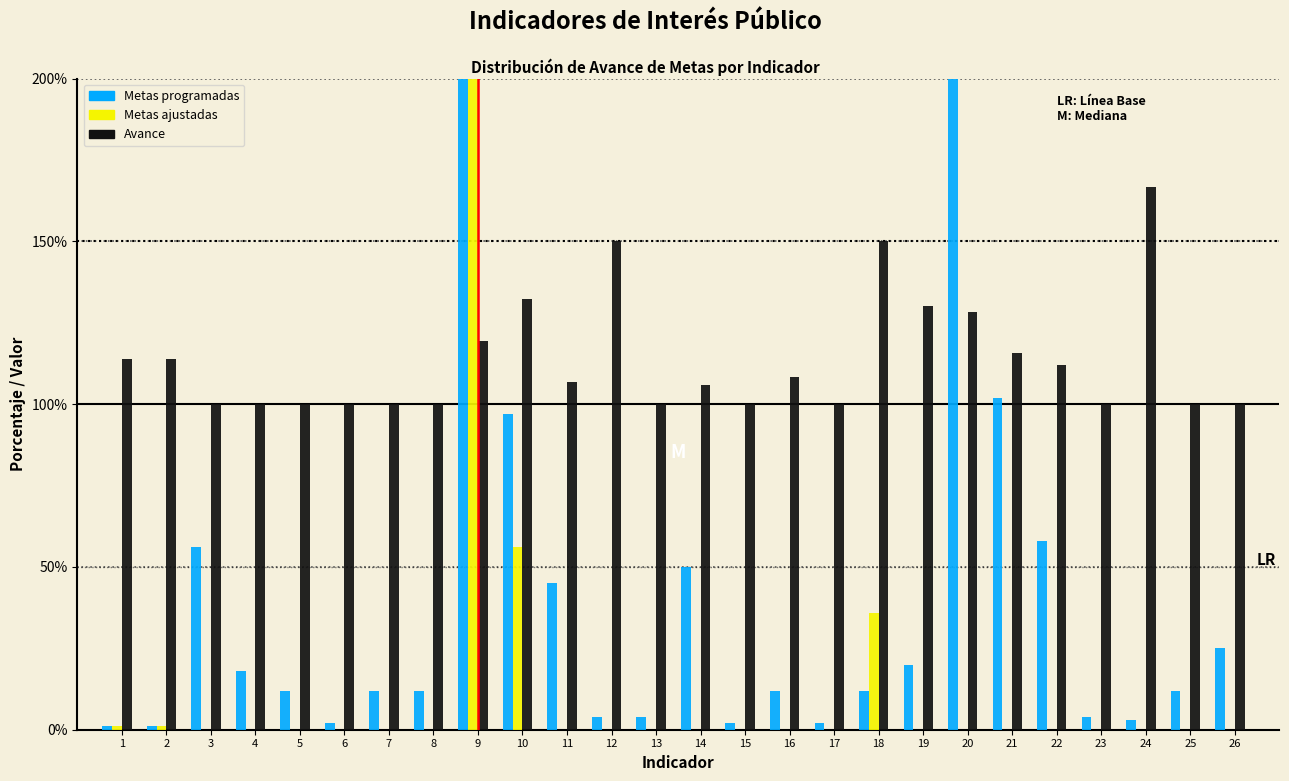

The value of Metas programadas at 22 is 78.3. True or false?

False